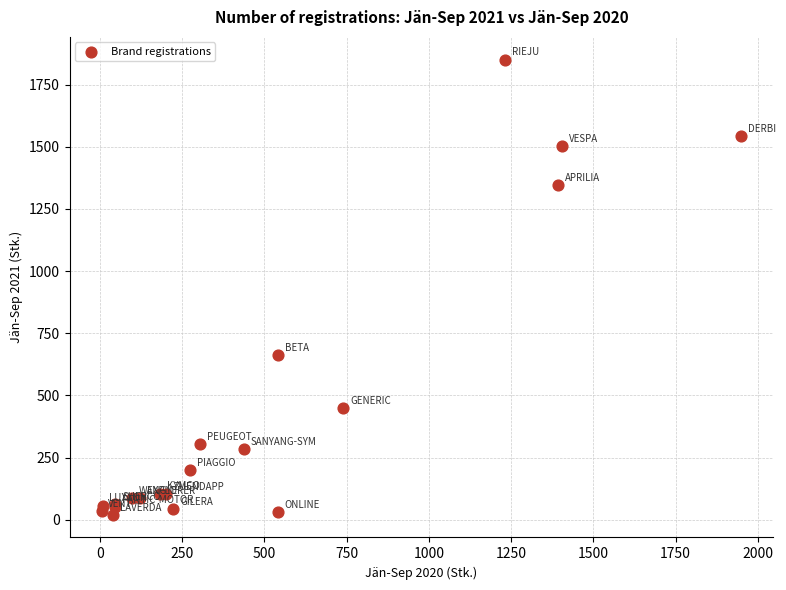

What Y value in the scatter plot is closest to 935?

661